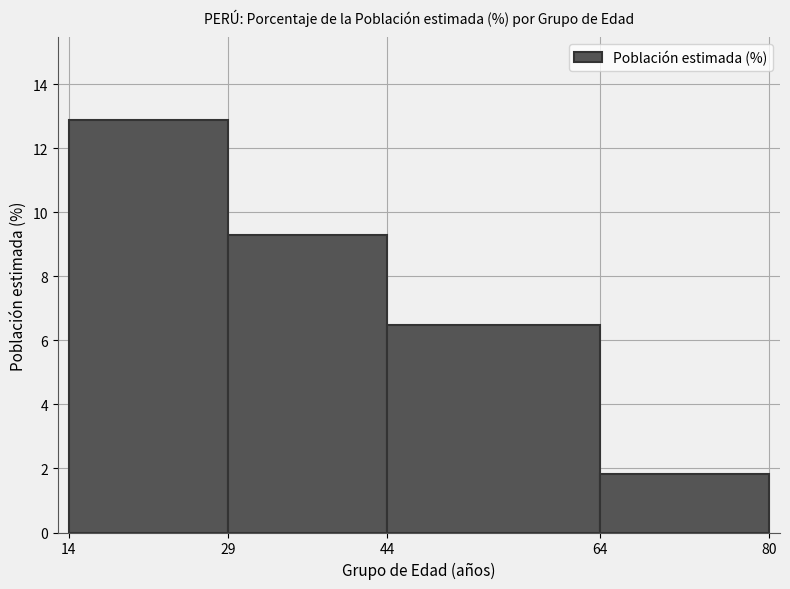

Reading left to right, transcribe this chart: for each bar, give the range it covers on the x-axis and its height. The values are not printed on the chart, so give them approximately, as read against the axis.

14 to 29: 12.8
29 to 44: 9.2
44 to 64: 6.4
64 to 80: 1.8